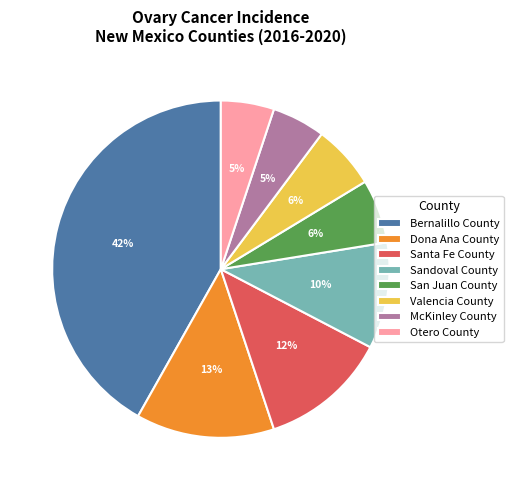

Which has a higher value, Dona Ana County or San Juan County?

Dona Ana County